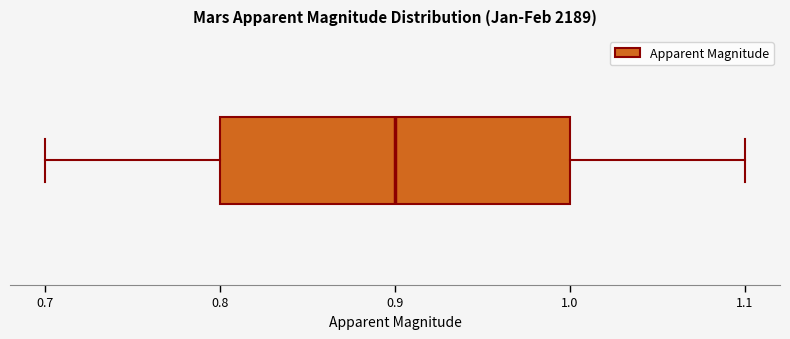

Transcribe this box plot: give where the median line is, the range the box spans, and where the two whiskers end, as read against the x-axis. The values are not printed on the chart, so give them approximately, as read against the axis.

median 0.9, box 0.8 to 1.0, whiskers 0.7 to 1.1